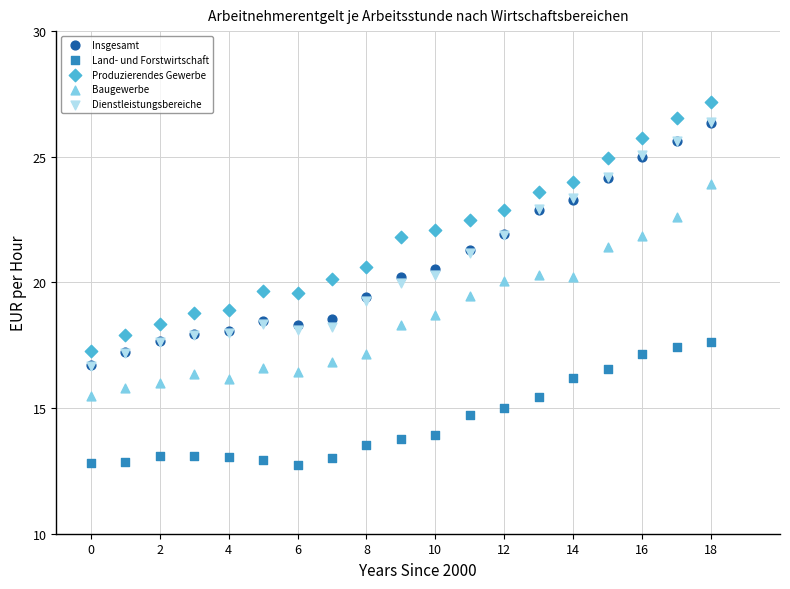

Which series reaches the minimum Y coordinate?

Land- und Forstwirtschaft